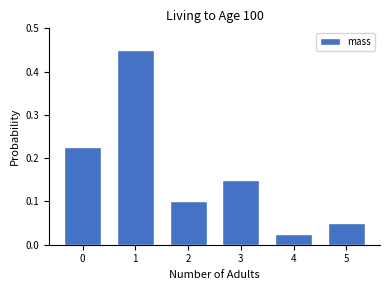

What is the difference between the maximum and minimum values?

0.4